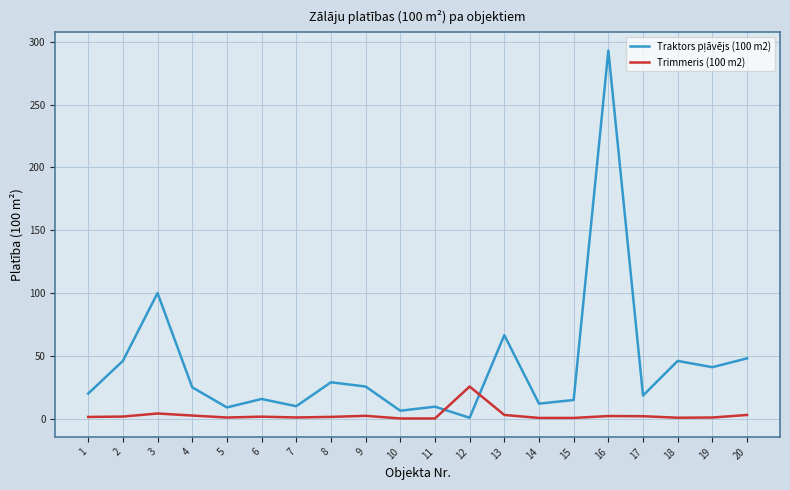

What is the total value across all series at 3?

104.2